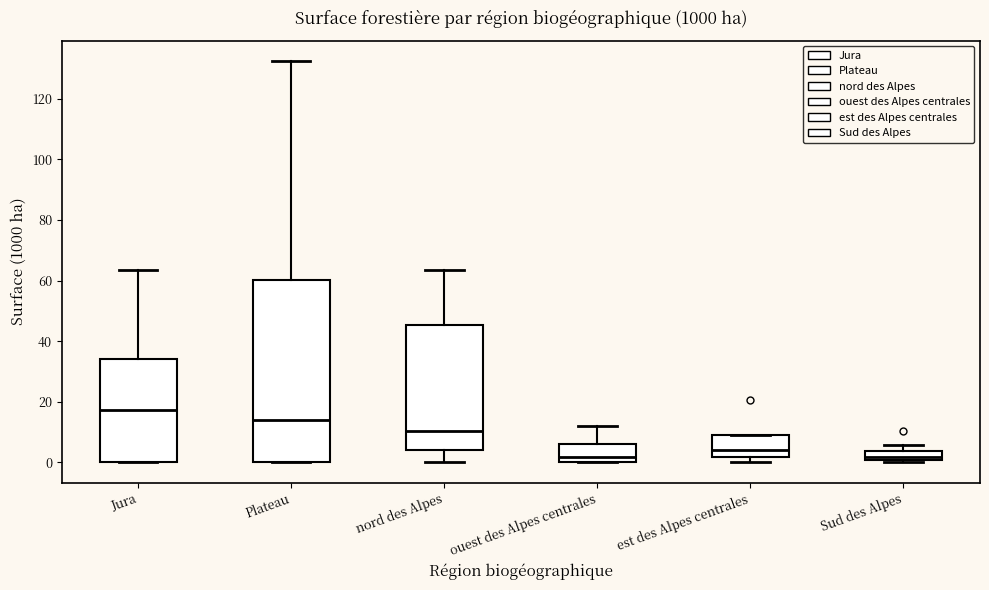

Which box is the tallest, from its lower edge to its upper edge?

Plateau